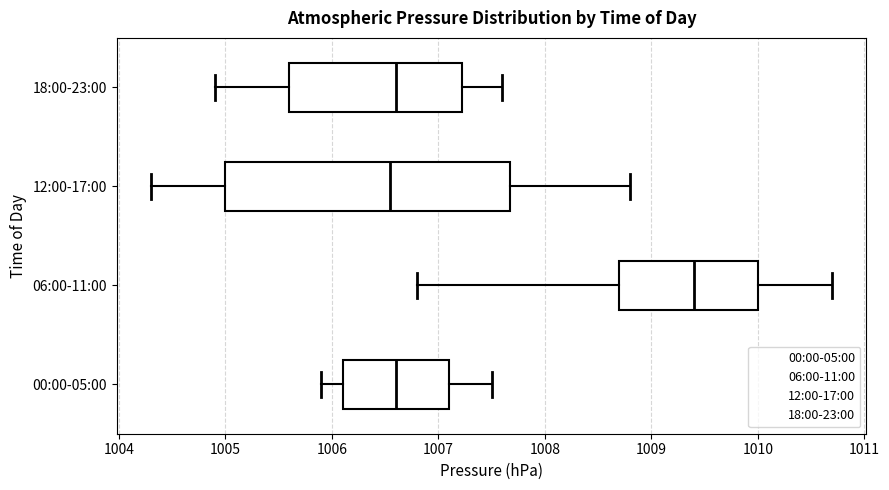

Where is the right edge of the box for 18:00-23:00 on the x-axis? The values are not printed on the chart, so give them approximately, as read against the axis.

1007.2